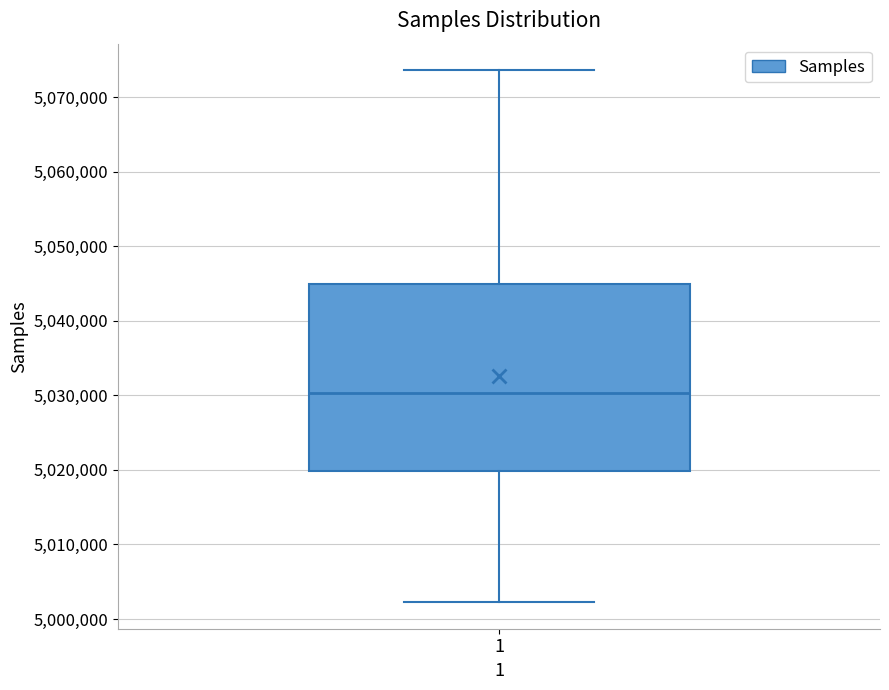

Transcribe this box plot: give where the median line is, the range the box spans, and where the two whiskers end, as read against the y-axis. The values are not printed on the chart, so give them approximately, as read against the axis.

median 5030000, box 5020000 to 5045000, whiskers 5002000 to 5074000